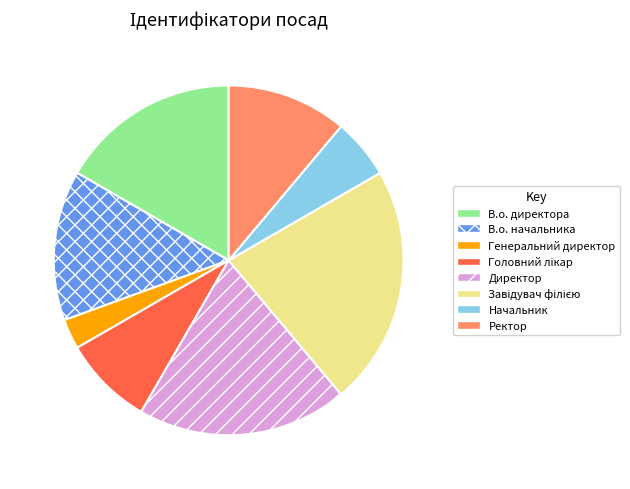

How many slices are in this pie chart?

8